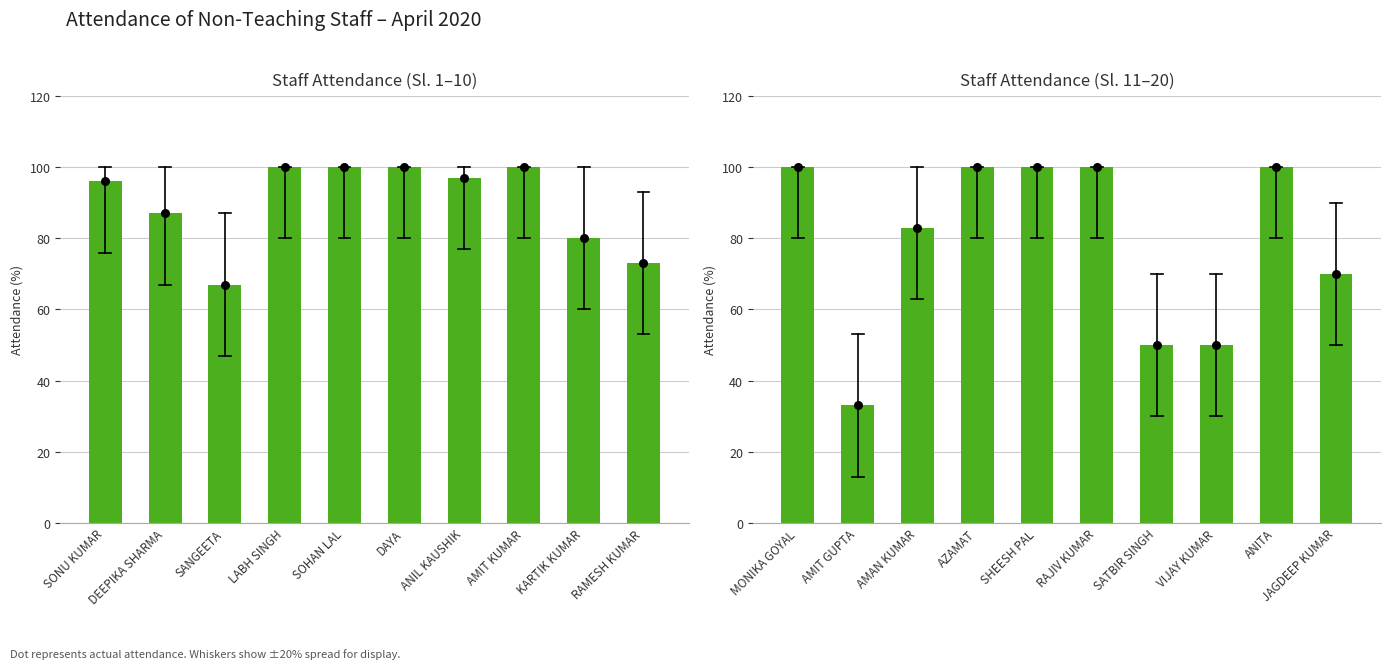

Between ANITA and JAGDEEP KUMAR, which is larger?

ANITA